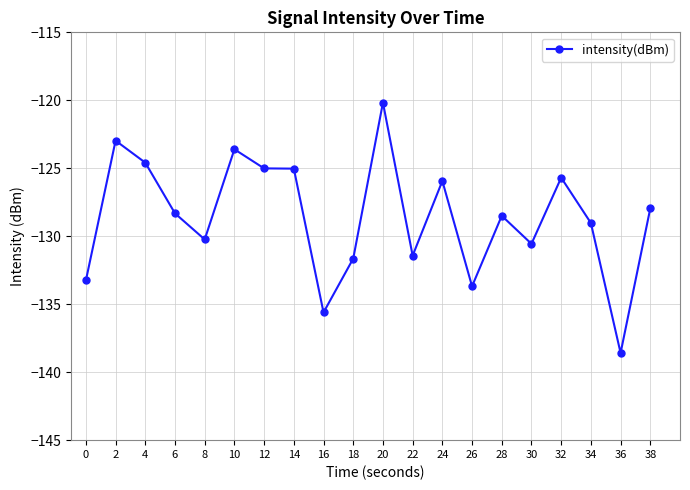

Reading right to left, extract all data points from this chart.

-127.9	-138.6	-129.0	-125.7	-130.6	-128.5	-133.7	-125.9	-131.4	-120.2	-131.6	-135.6	-125.0	-125.0	-123.6	-130.2	-128.3	-124.6	-123.0	-133.3